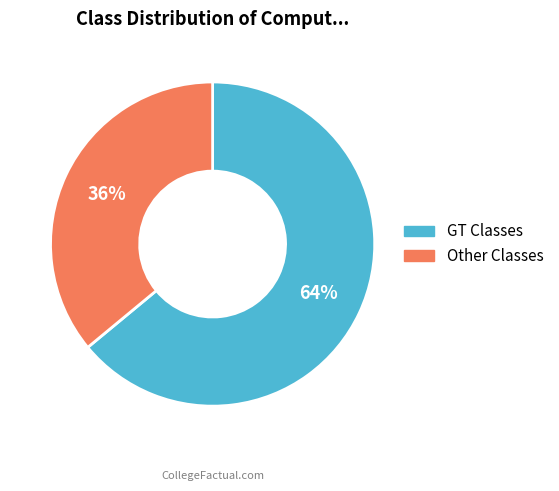

Which category has the biggest portion of the pie?

GT Classes